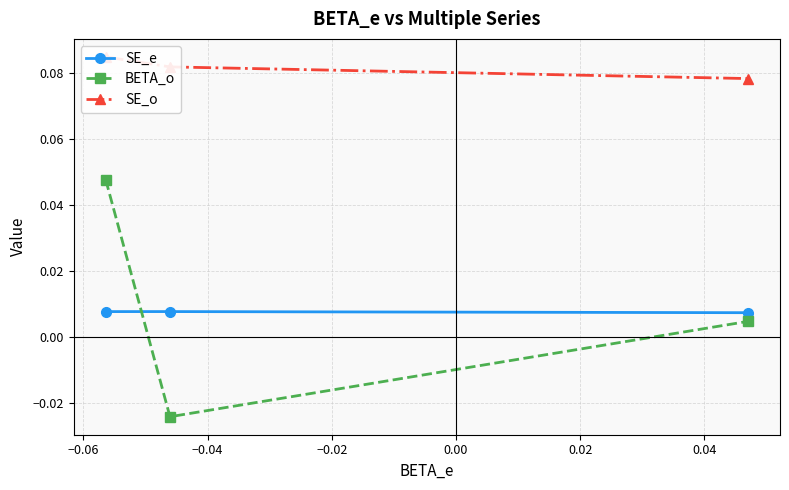

How many SE_e values are between 0 and 1?

3